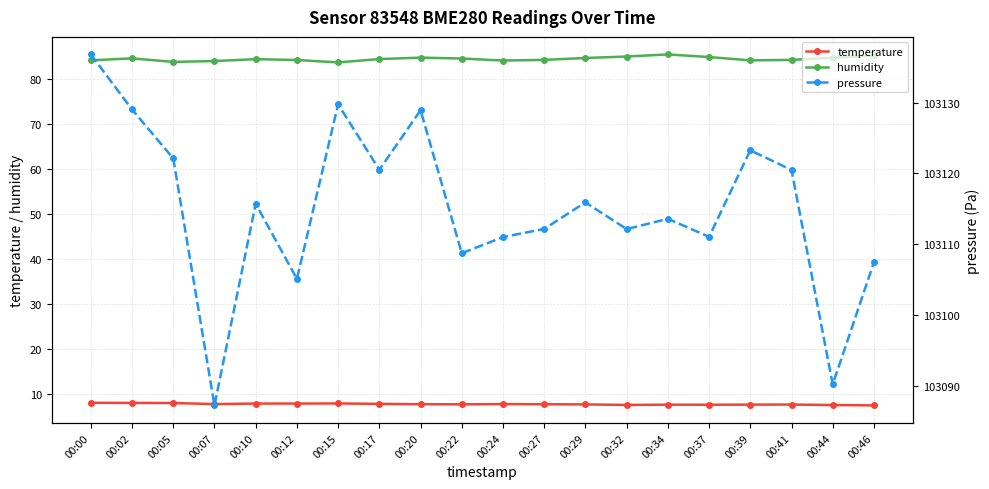

The pressure series shows 136420.1 at 00:10. True or false?

False